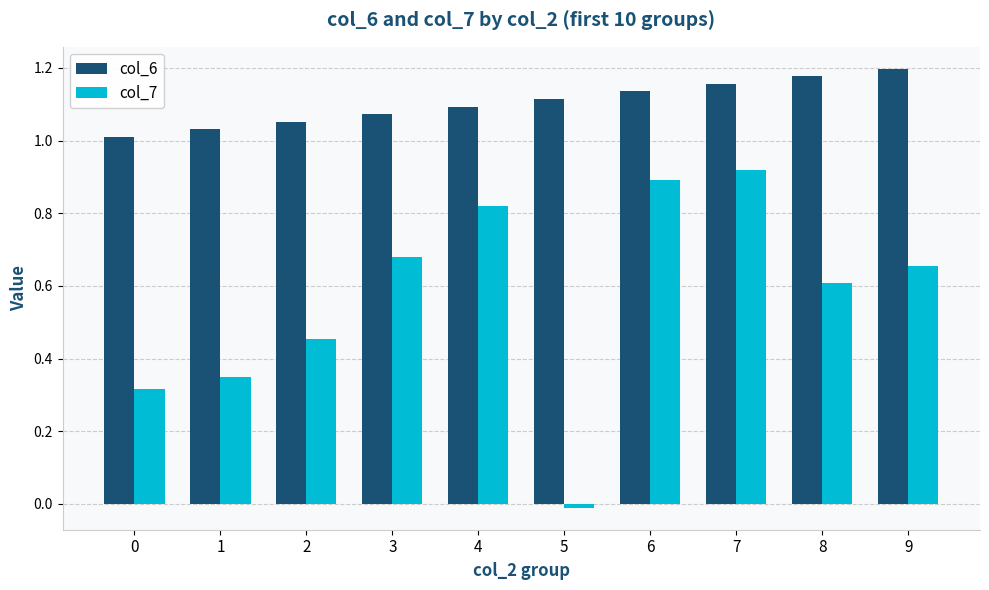

What is the sum of all col_7 values?

5.7